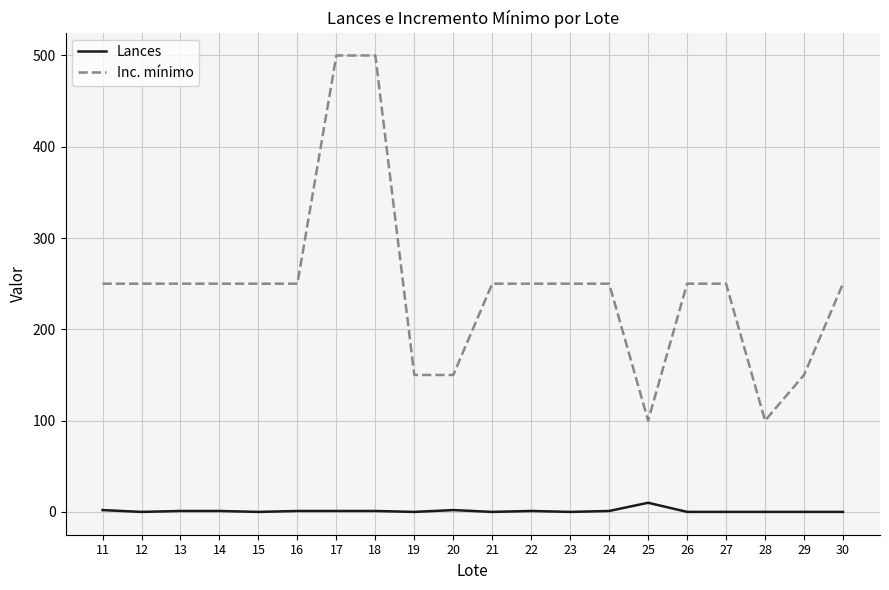

What is the lowest value of the Inc. mínimo series?

100